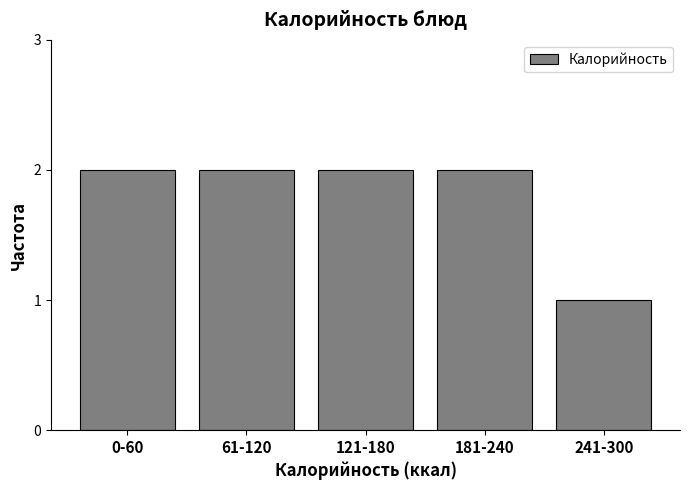

Reading left to right, what are all the values shown in this chart?

2	2	2	2	1